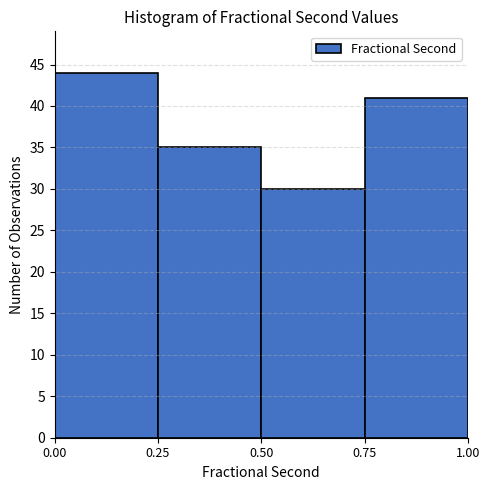

What is the height of the bar covering 0.75 to 1.00 on the x-axis? The values are not printed on the chart, so give them approximately, as read against the axis.

41